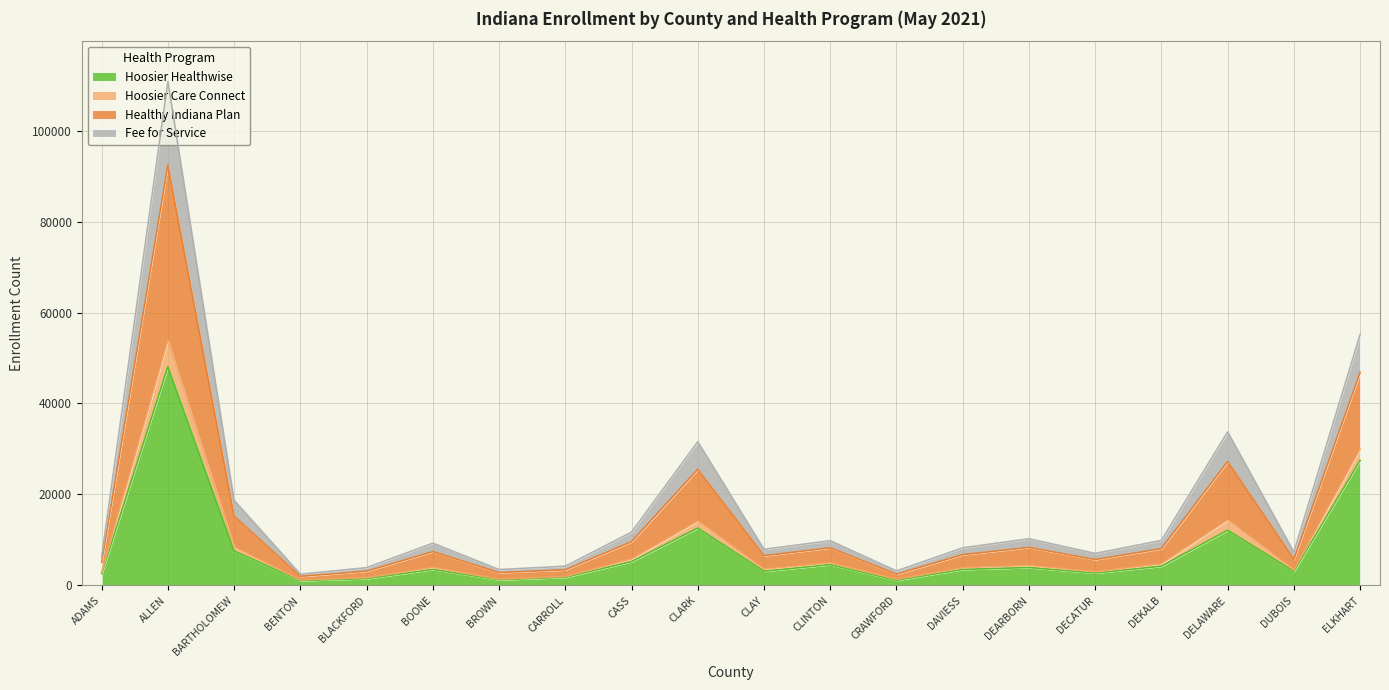

At which category is the sum across all series the highest?

ALLEN